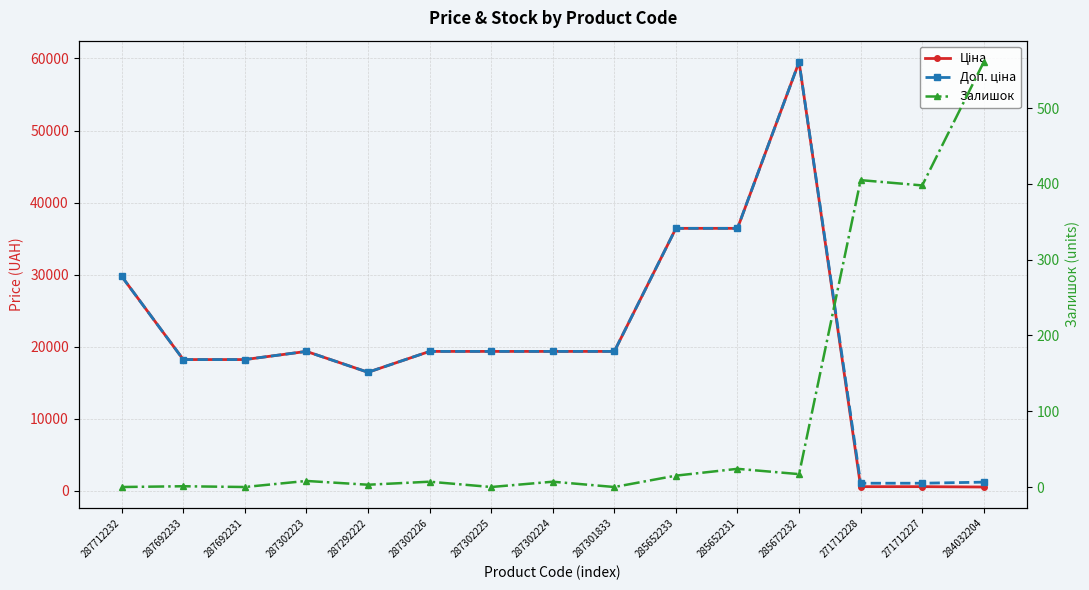

Which has a higher value, 285652231 or 287292222?

285652231